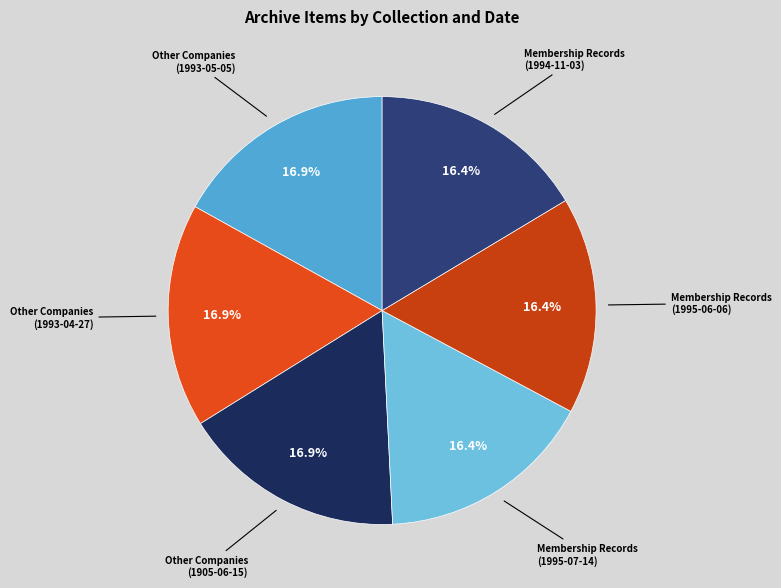

How many slices are in this pie chart?

6